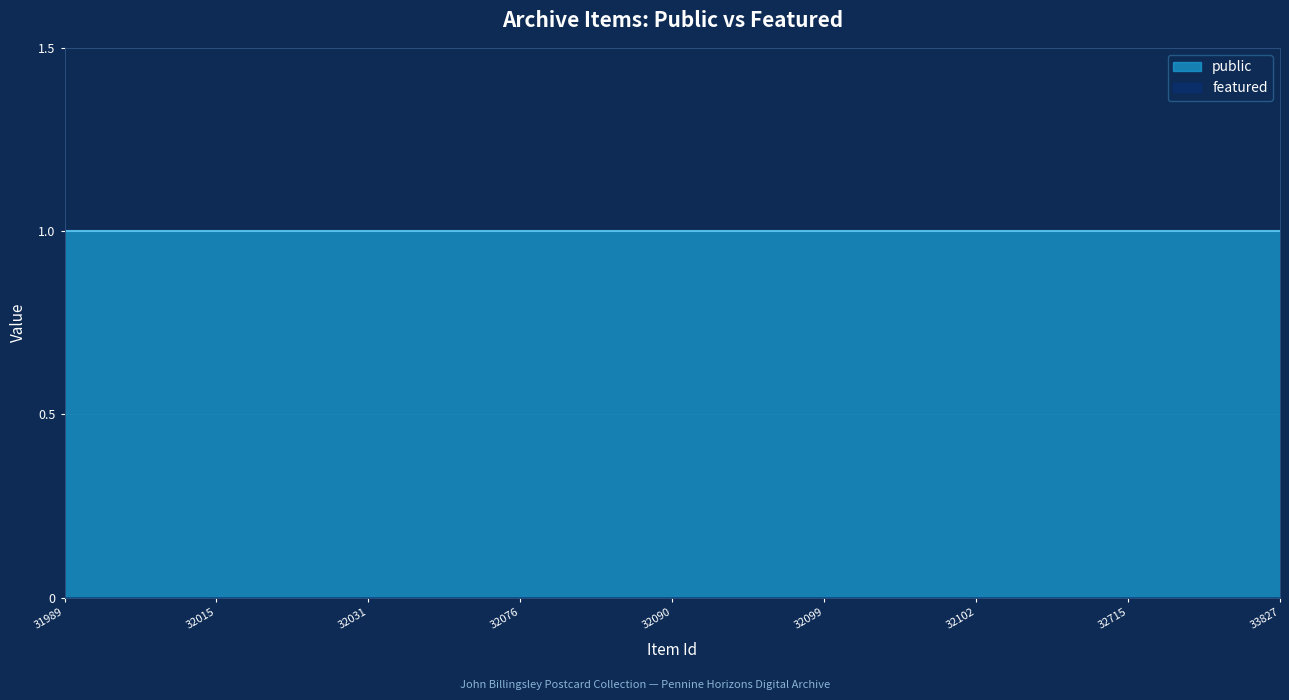

Is it true that public equals 1 at 32034?

True